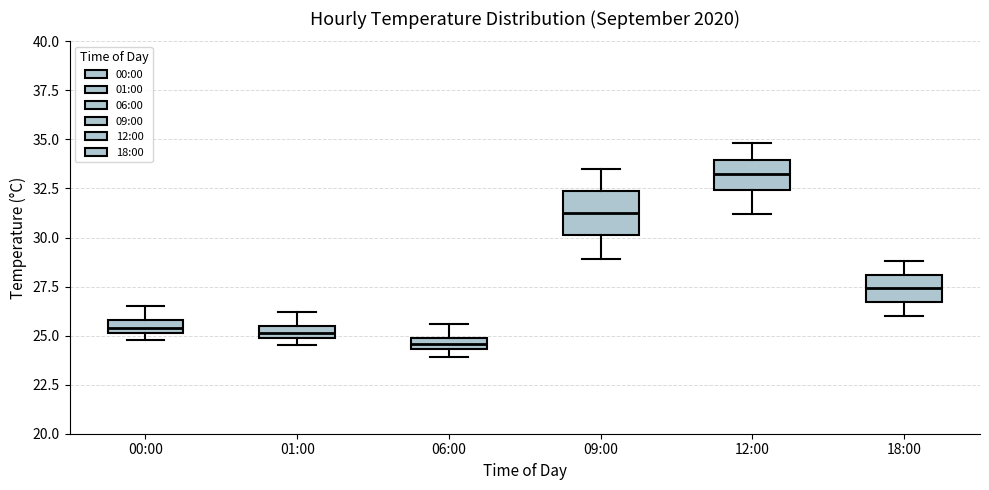

Which box is the tallest, from its lower edge to its upper edge?

09:00